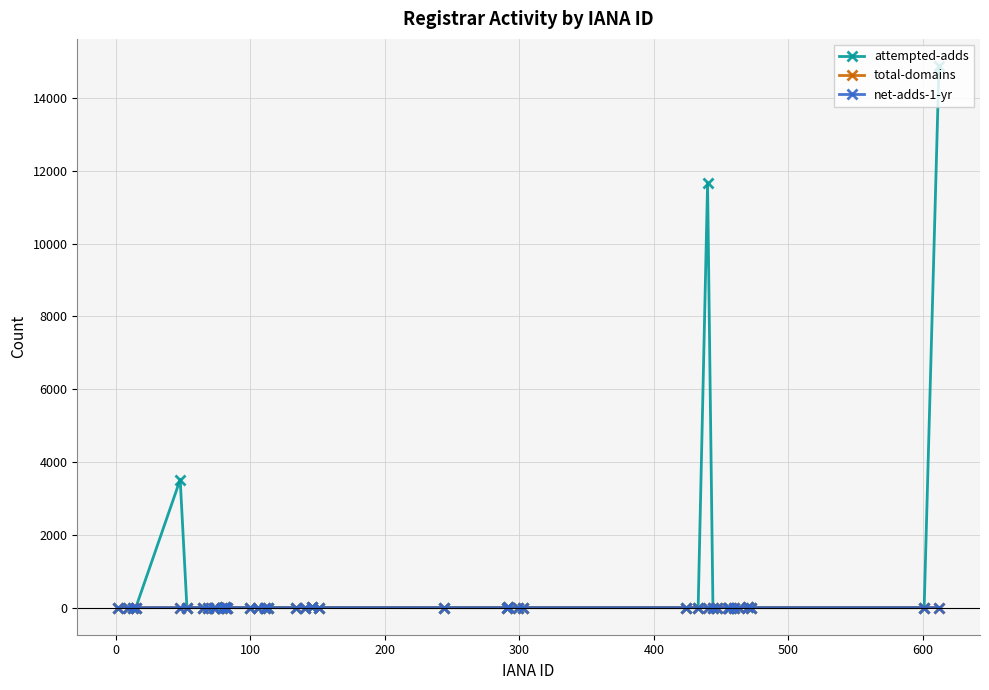

Is this an area chart (filled region under the line)?

No